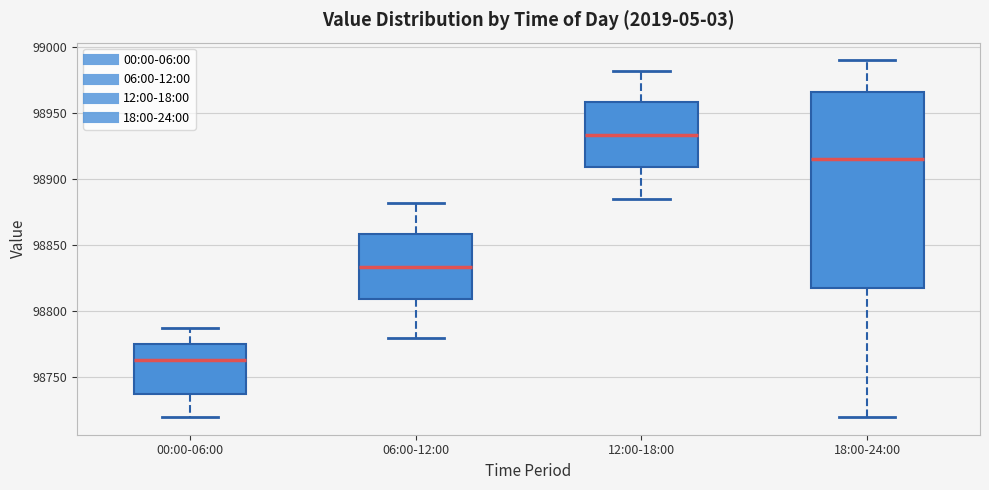

Where does the upper whisker of the box for 12:00-18:00 end on the y-axis? The values are not printed on the chart, so give them approximately, as read against the axis.

98980